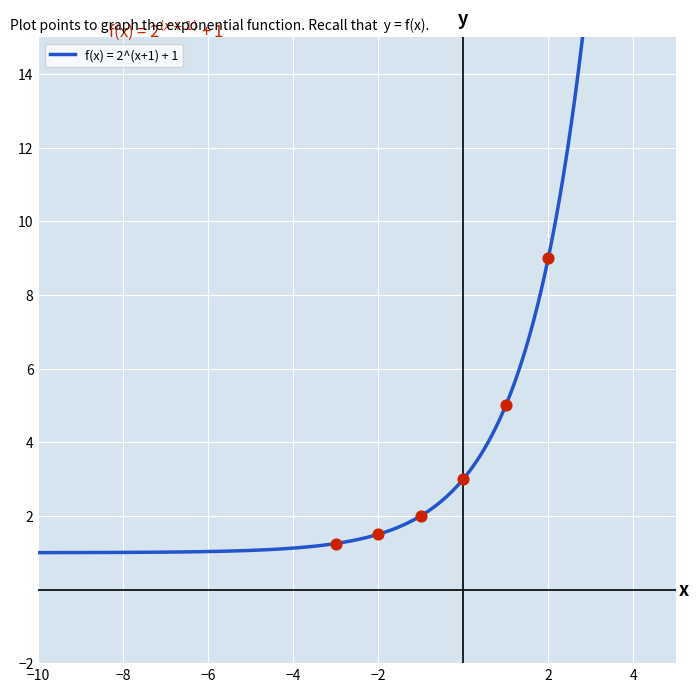

Which has a higher value, -2 or 3?

3